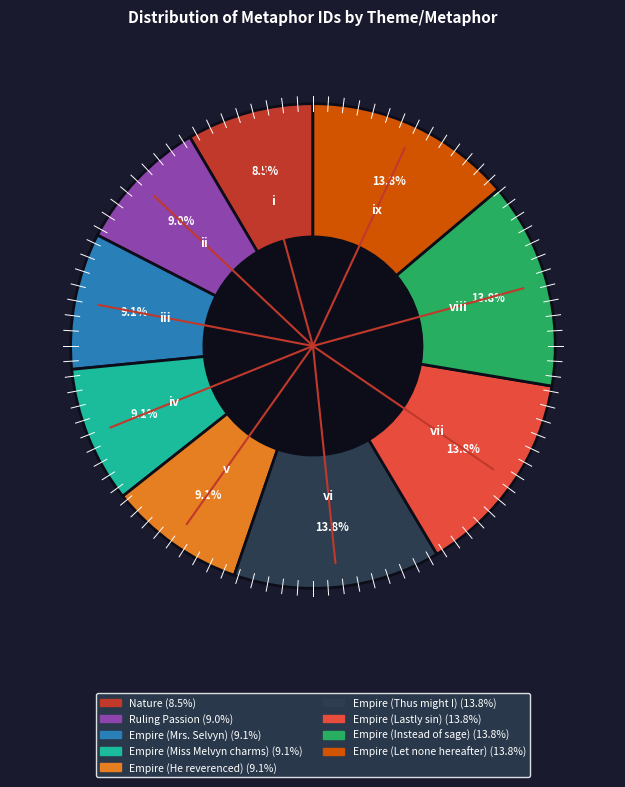

Does Empire (Let none hereafter) represent more than half of the total?

No